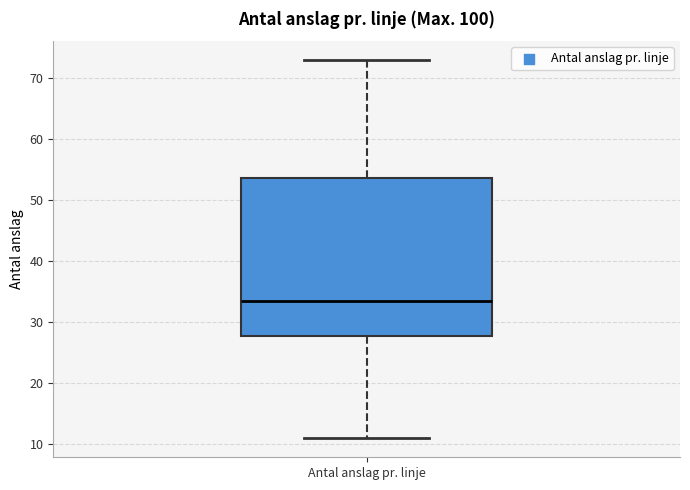

Where does the median line of the box for Antal anslag pr. linje sit on the y-axis? The values are not printed on the chart, so give them approximately, as read against the axis.

34